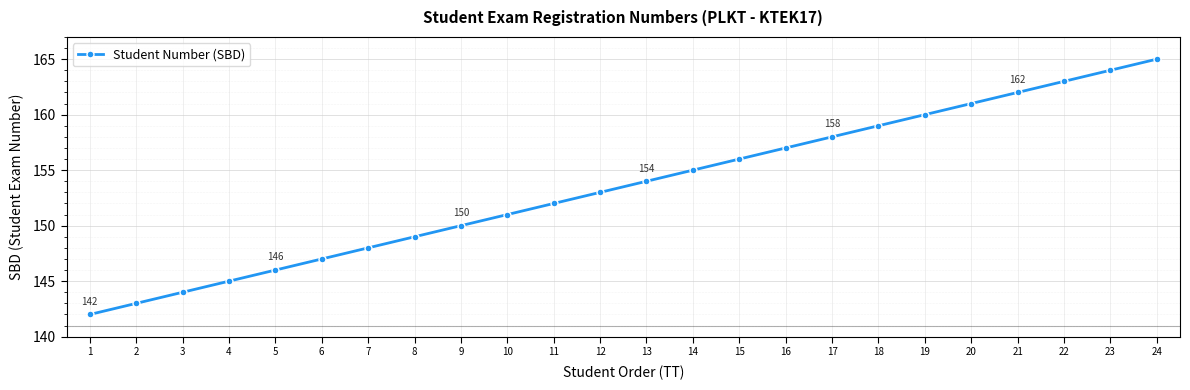

Reading right to left, extract all data points from this chart.

165	164	163	162	161	160	159	158	157	156	155	154	153	152	151	150	149	148	147	146	145	144	143	142